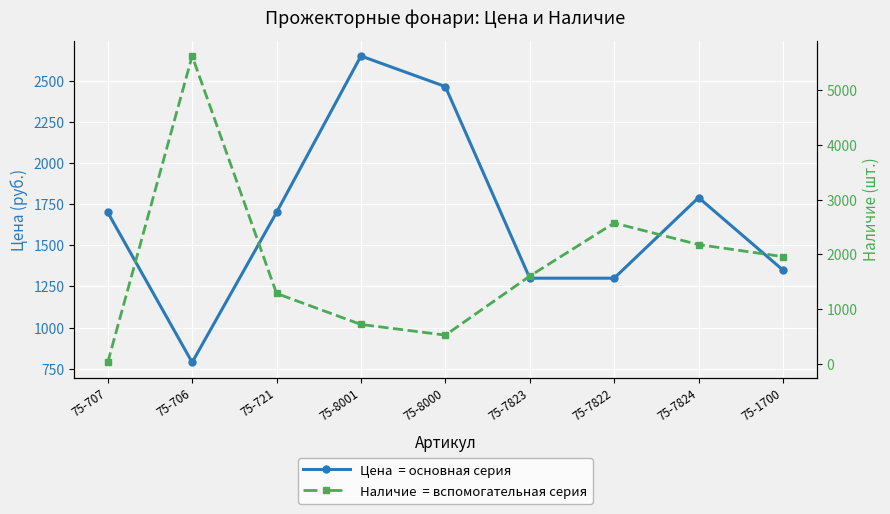

Reading right to left, list all the values displayed in this chart.

Цена: 1349.5	1790.1	1300.0	1300.0	2465.1	2651.1	1700.0	788.2	1700.0
Наличие: 1956.0	2176.0	2571.0	1600.0	521.0	716.0	1283.0	5625.0	23.0